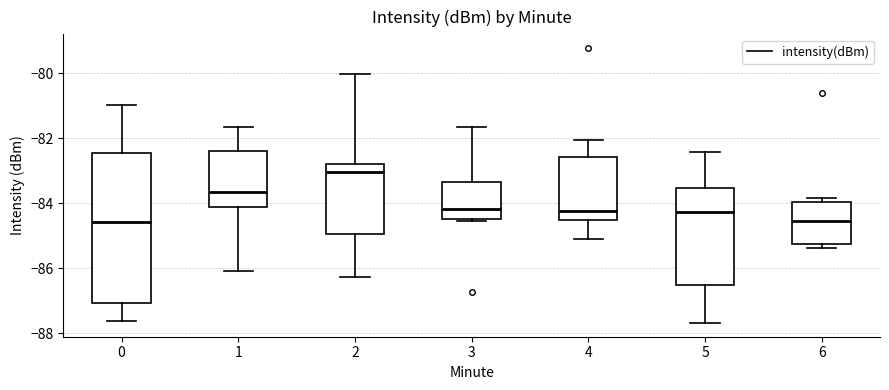

Reading left to right, read every box against the y-axis: the position of its median line, the range the box covers, and the ends of its whiskers. The values are not printed on the chart, so give them approximately, as read against the axis.

0: median -84.6, box -87.0 to -82.4, whiskers -87.6 to -81.0
1: median -83.6, box -84.2 to -82.4, whiskers -86.0 to -81.6
2: median -83.0, box -85.0 to -82.8, whiskers -86.2 to -80.0
3: median -84.2, box -84.4 to -83.4, whiskers -84.6 to -81.6
4: median -84.2, box -84.6 to -82.6, whiskers -85.0 to -82.0
5: median -84.2, box -86.6 to -83.6, whiskers -87.6 to -82.4
6: median -84.6, box -85.2 to -84.0, whiskers -85.4 to -83.8